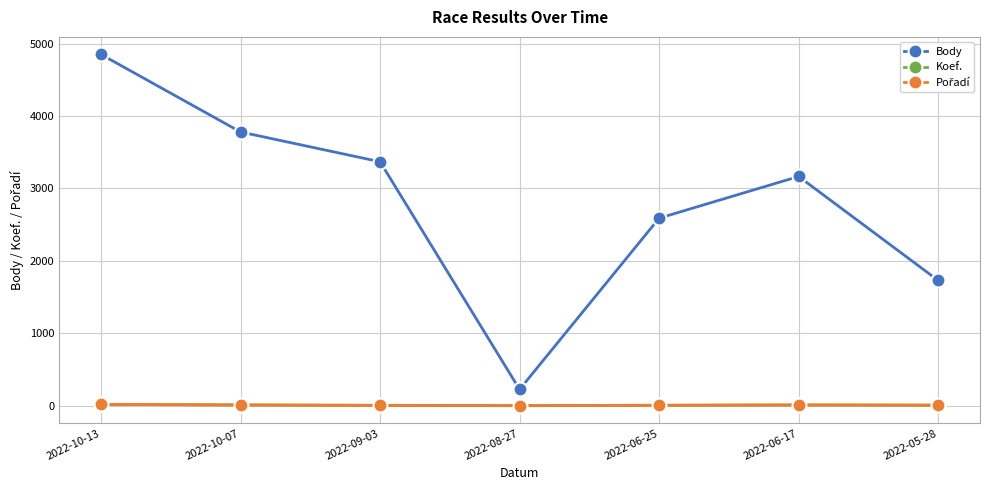

Count the number of data series in this chart.

3